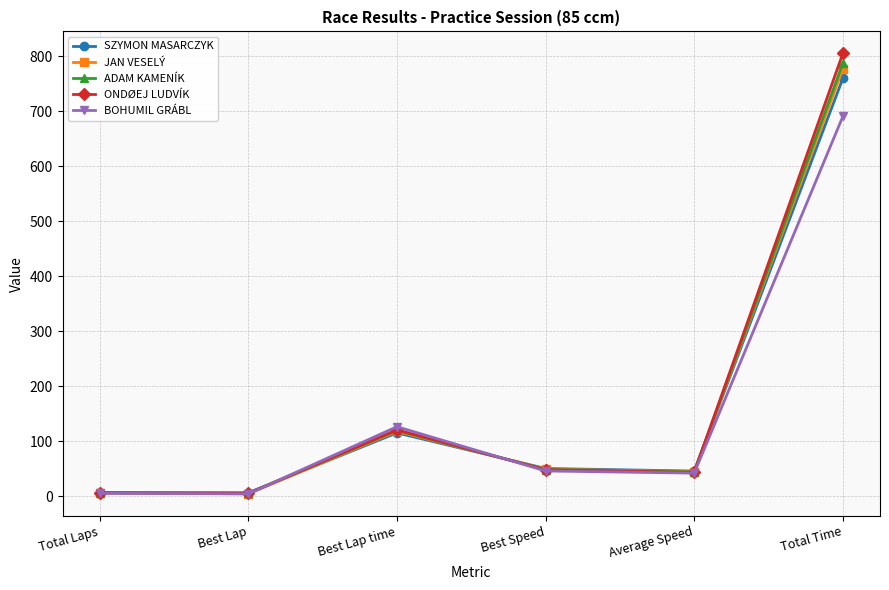

Is it true that BOHUMIL GRÁBL equals 45.7 at Best Speed?

True